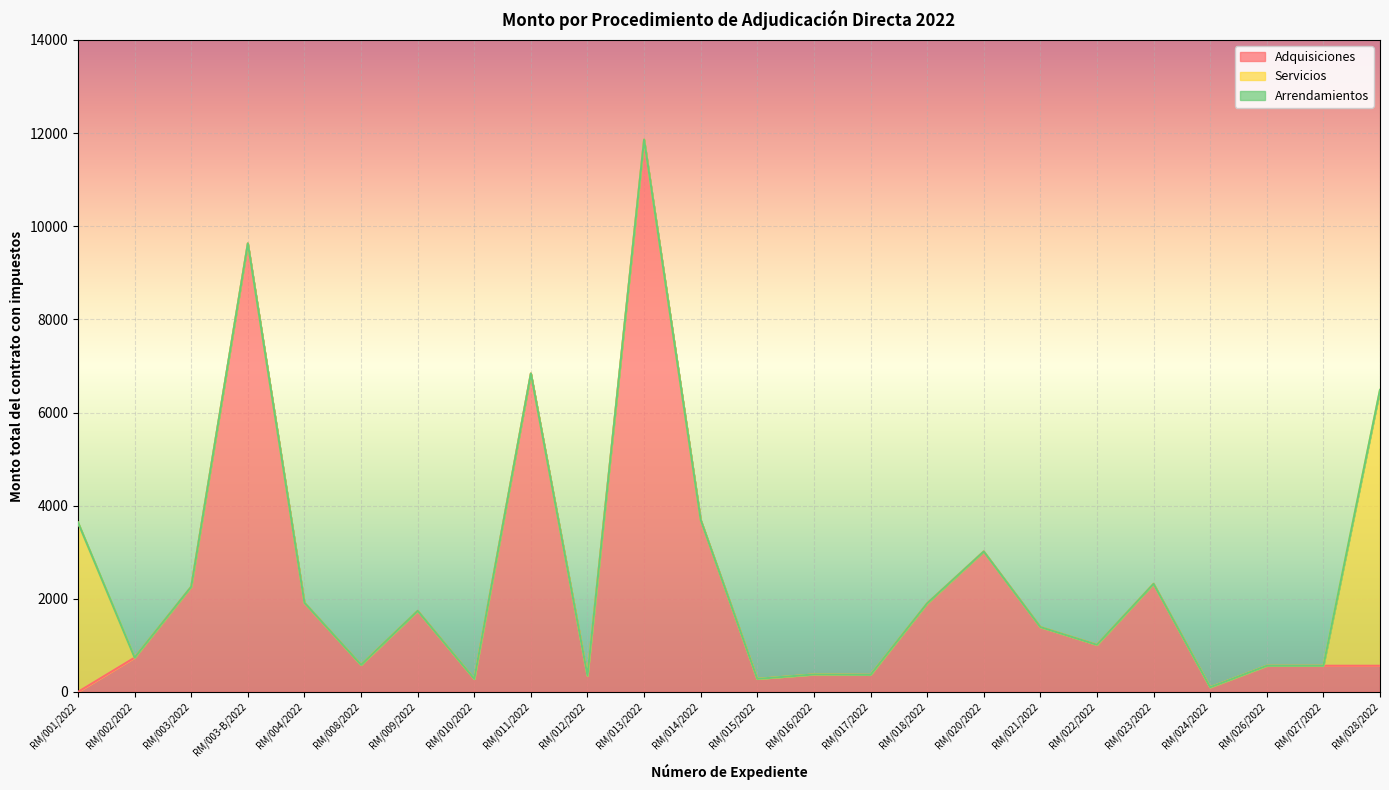

Reading left to right, list all the values displayed in this chart.

Adquisiciones: RM/001/2022=0.0	RM/002/2022=736.0	RM/003/2022=2259.5	RM/003-B/2022=9630.5	RM/004/2022=1914.0	RM/008/2022=580.0	RM/009/2022=1740.0	RM/010/2022=278.4	RM/011/2022=6837.3	RM/012/2022=350.0	RM/013/2022=11860.0	RM/014/2022=3693.4	RM/015/2022=279.6	RM/016/2022=375.0	RM/017/2022=366.2	RM/018/2022=1900.0	RM/020/2022=3014.8	RM/021/2022=1392.0	RM/022/2022=1011.5	RM/023/2022=2320.0	RM/024/2022=100.0	RM/026/2022=561.4	RM/027/2022=561.4	RM/028/2022=561.4
Servicios: RM/001/2022=3637.6	RM/002/2022=0.0	RM/003/2022=0.0	RM/003-B/2022=0.0	RM/004/2022=0.0	RM/008/2022=0.0	RM/009/2022=0.0	RM/010/2022=0.0	RM/011/2022=0.0	RM/012/2022=0.0	RM/013/2022=0.0	RM/014/2022=0.0	RM/015/2022=0.0	RM/016/2022=0.0	RM/017/2022=0.0	RM/018/2022=0.0	RM/020/2022=0.0	RM/021/2022=0.0	RM/022/2022=0.0	RM/023/2022=0.0	RM/024/2022=0.0	RM/026/2022=0.0	RM/027/2022=0.0	RM/028/2022=5923.6
Arrendamientos: RM/001/2022=0.0	RM/002/2022=0.0	RM/003/2022=0.0	RM/003-B/2022=0.0	RM/004/2022=0.0	RM/008/2022=0.0	RM/009/2022=0.0	RM/010/2022=0.0	RM/011/2022=0.0	RM/012/2022=0.0	RM/013/2022=0.0	RM/014/2022=0.0	RM/015/2022=0.0	RM/016/2022=0.0	RM/017/2022=0.0	RM/018/2022=0.0	RM/020/2022=0.0	RM/021/2022=0.0	RM/022/2022=0.0	RM/023/2022=0.0	RM/024/2022=0.0	RM/026/2022=0.0	RM/027/2022=0.0	RM/028/2022=0.0